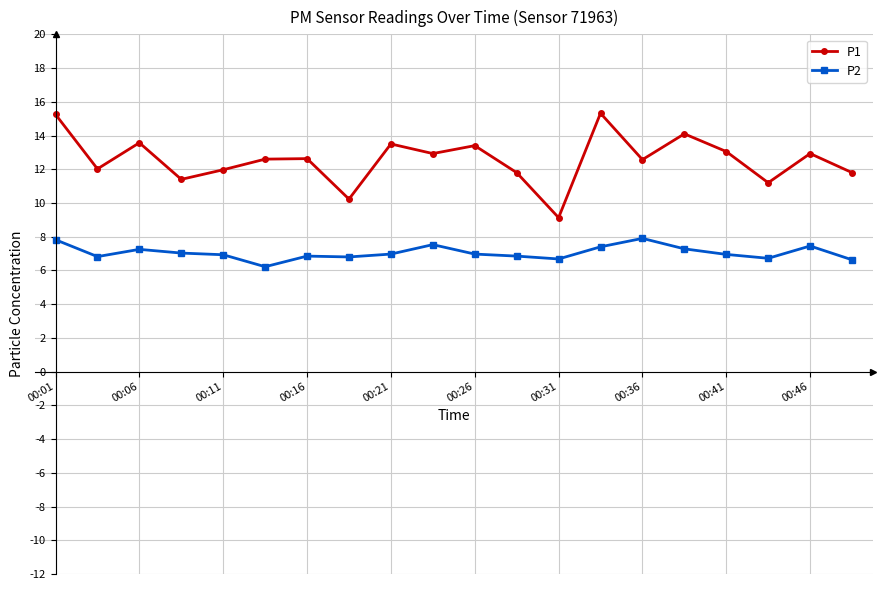

What is the difference between the maximum and minimum values in the P1 series?

6.2